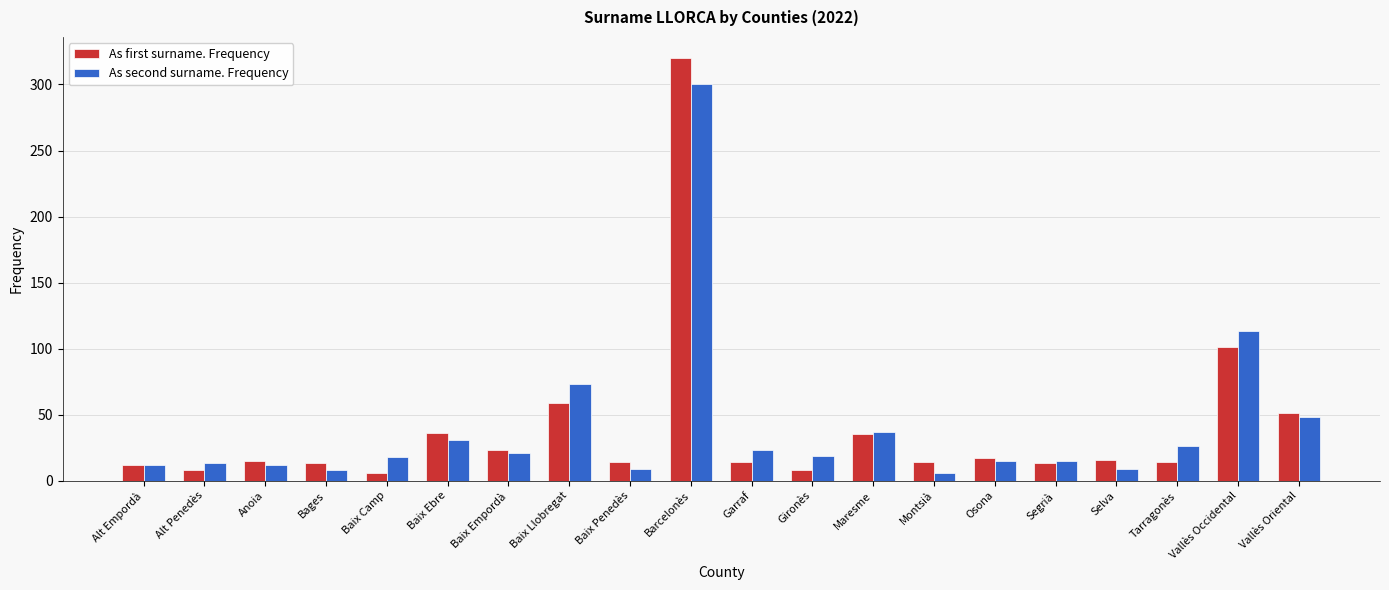

Rank the series by their maximum value, from lowest to highest.

As second surname. Frequency, As first surname. Frequency